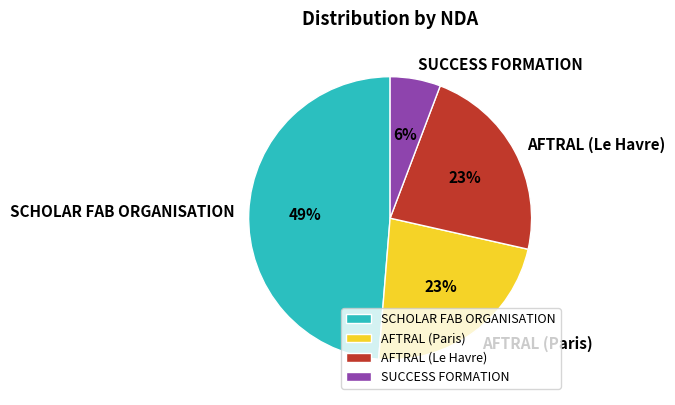

Is there any slice that represents more than half of the pie?

No